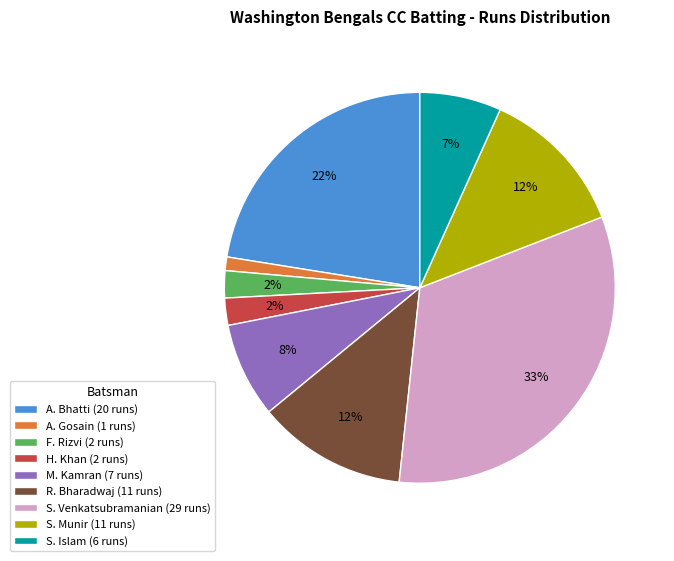

What percentage is the S. Venkatsubramanian (29 runs) slice, to the nearest percent?

33%